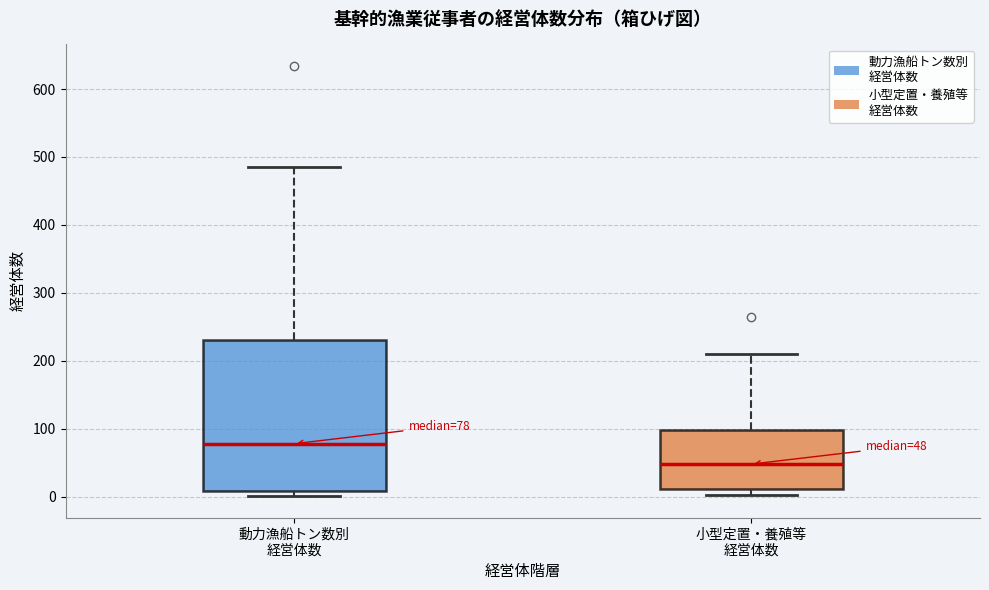

Comparing the boxes themselves (not the whiskers), which one is the tallest?

動力漁船トン数別 経営体数